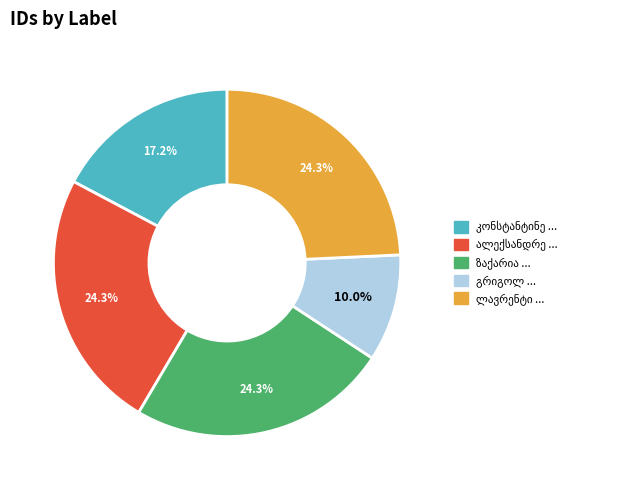

Is there any slice that represents more than half of the pie?

No